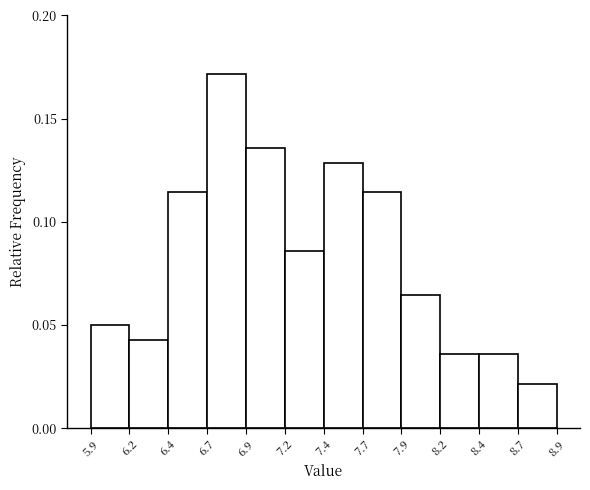

At which category does the chart reach its peak across all series?

6.7